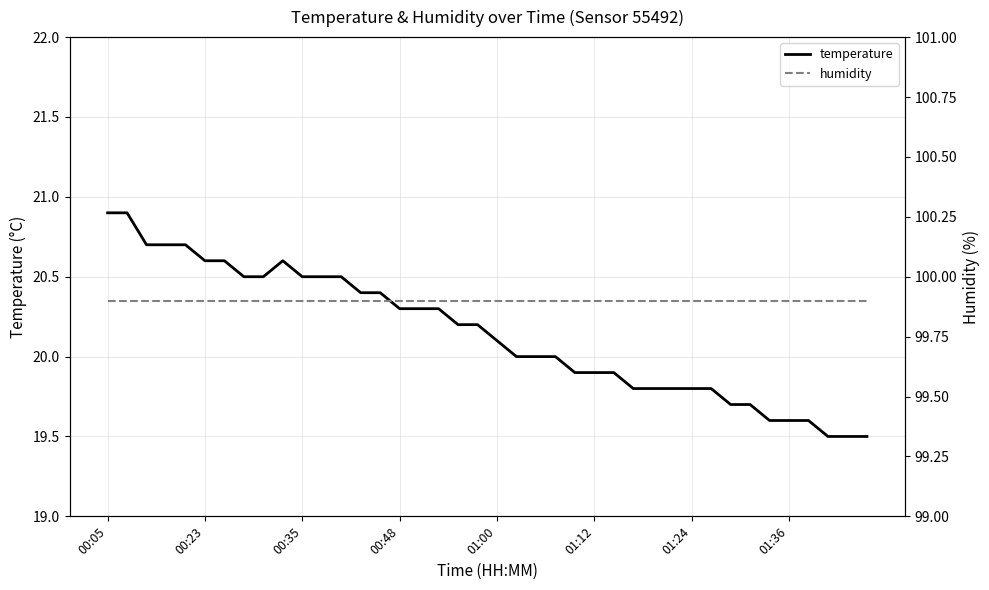

List the series in order of their overall mean, highest first.

humidity, temperature